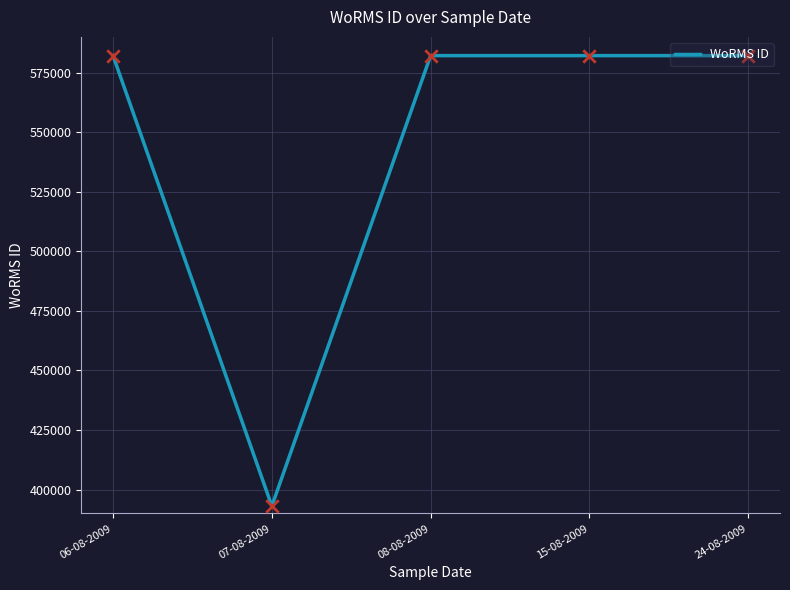

What is the ratio of the value at 06-08-2009 to the value at 08-08-2009?

1.0